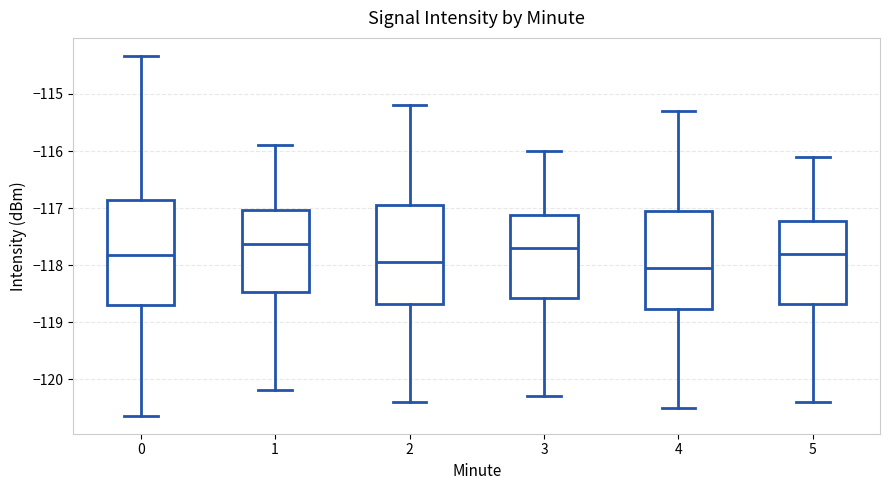

Where does the lower whisker of the box at x = 2 end on the y-axis? The values are not printed on the chart, so give them approximately, as read against the axis.

-120.4